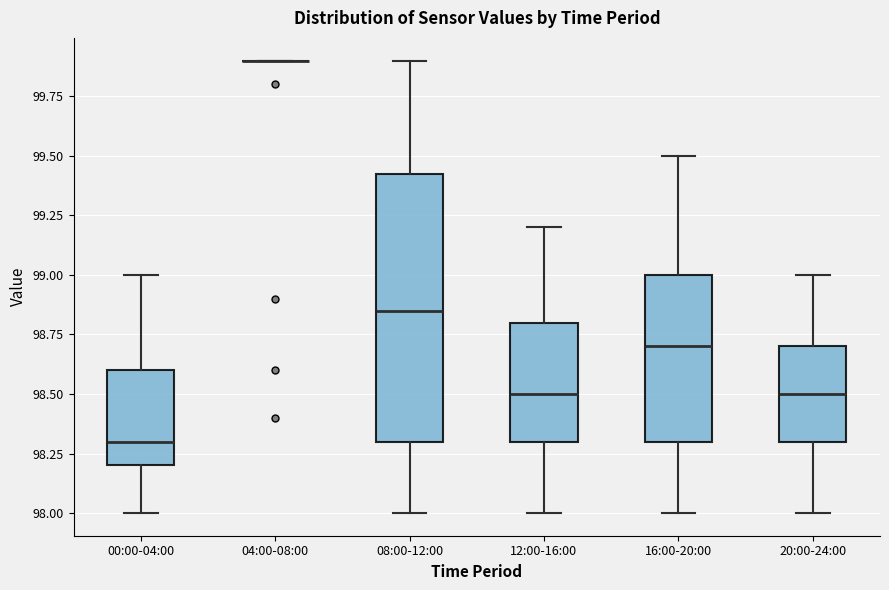

Comparing the boxes themselves (not the whiskers), which one is the tallest?

08:00-12:00